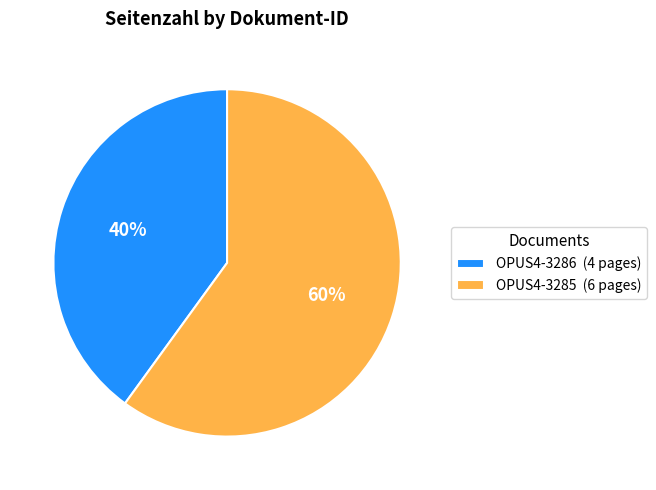

How many slices are in this pie chart?

2